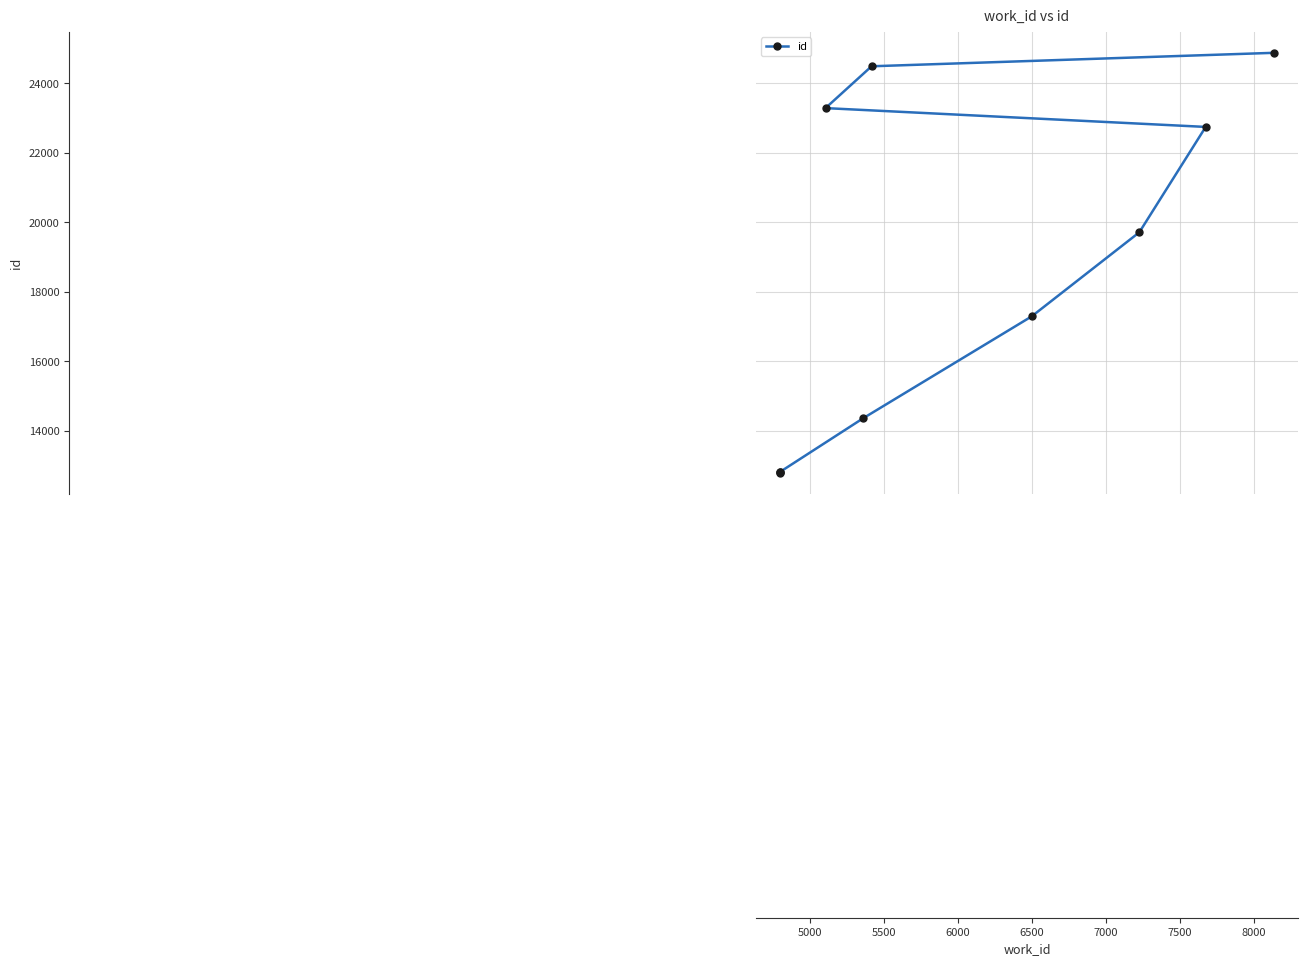

What is the difference between the maximum and minimum values?

12079